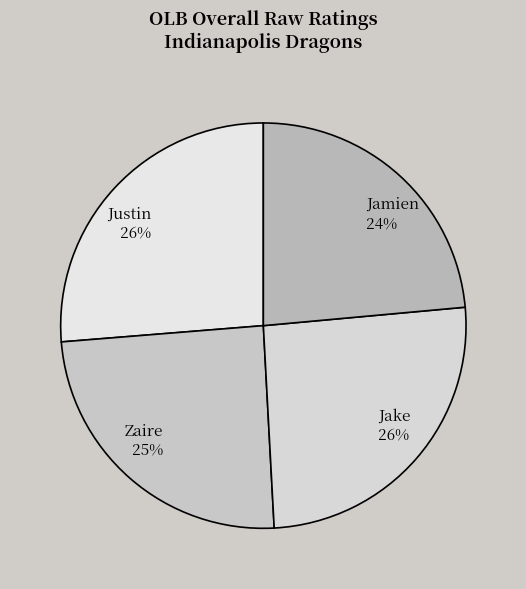

To the nearest percent, what is the average slice percentage?

25%